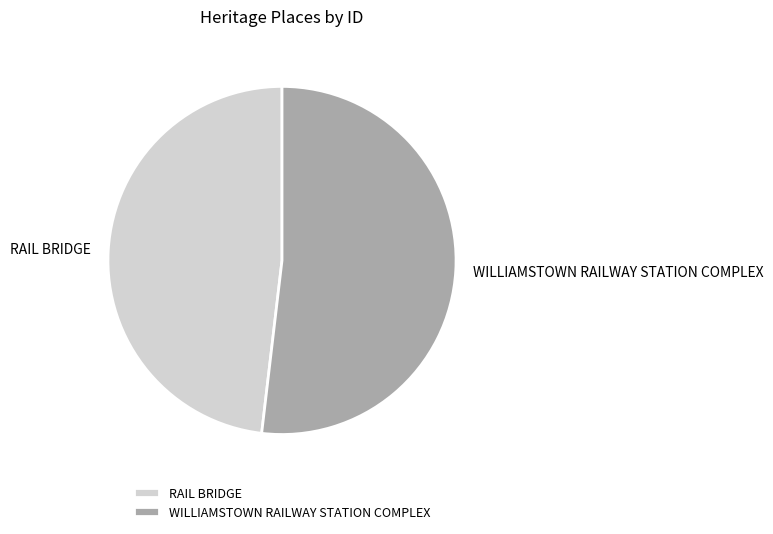

Is the sum of WILLIAMSTOWN RAILWAY STATION COMPLEX and RAIL BRIDGE greater than half?

Yes